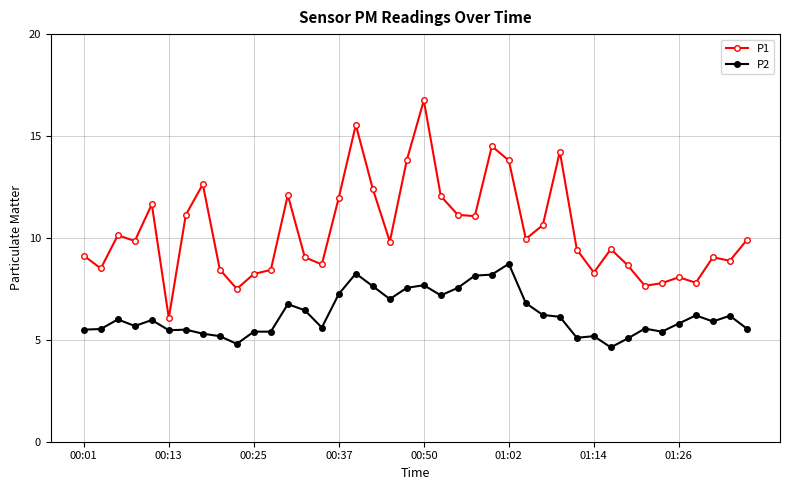

What is the average value of the P1 series?

10.4